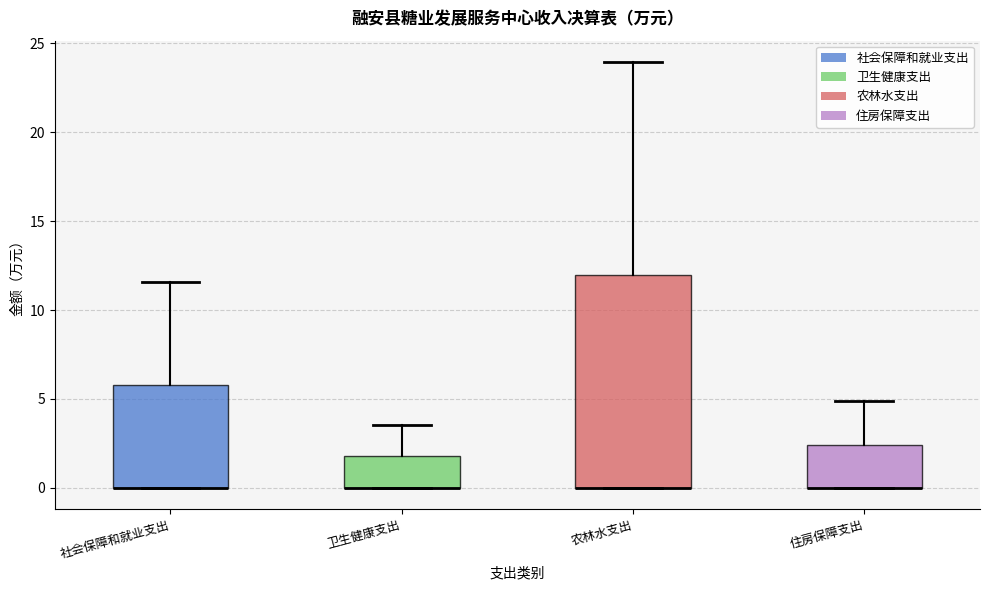

Comparing the boxes themselves (not the whiskers), which one is the tallest?

农林水支出